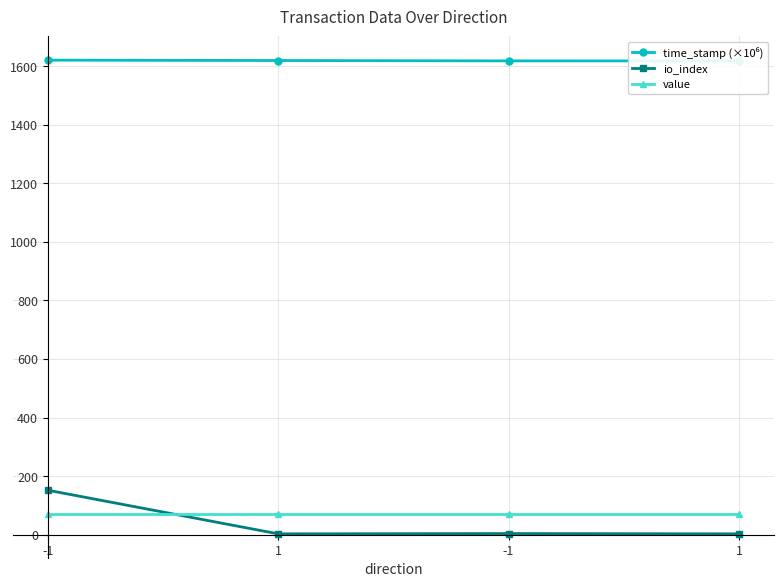

What is the label of the 4th point from the right?

-1